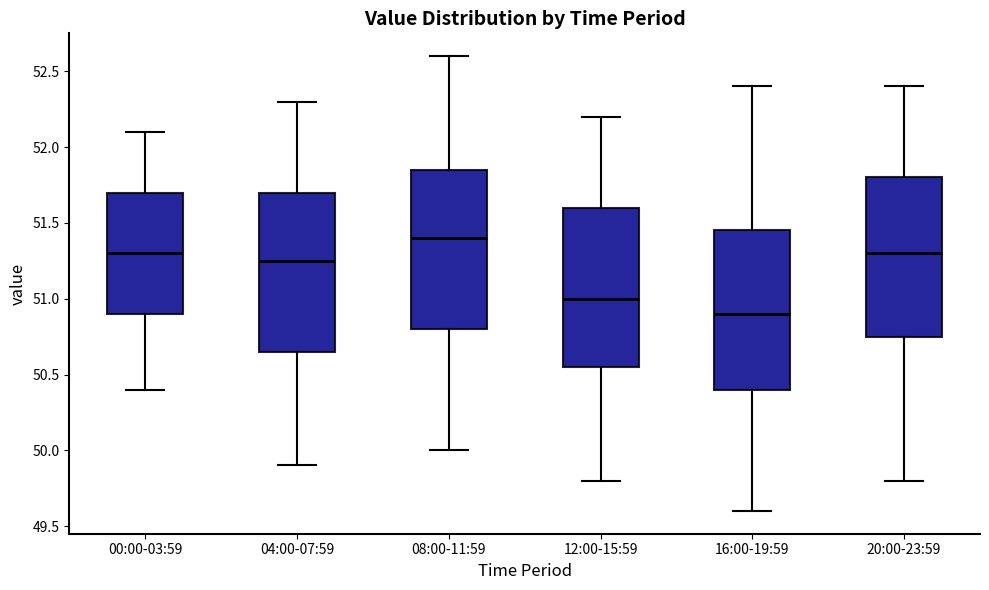

Which box's median line is the lowest?

16:00-19:59